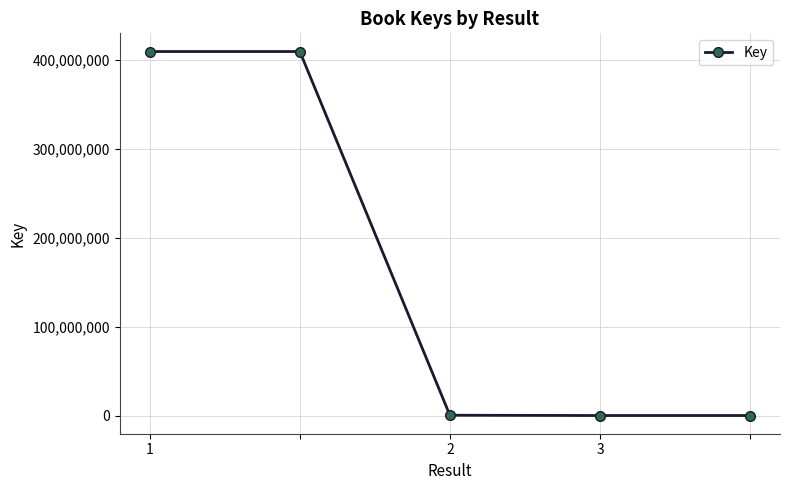

What is the value of the 1st point from the left?

409615508